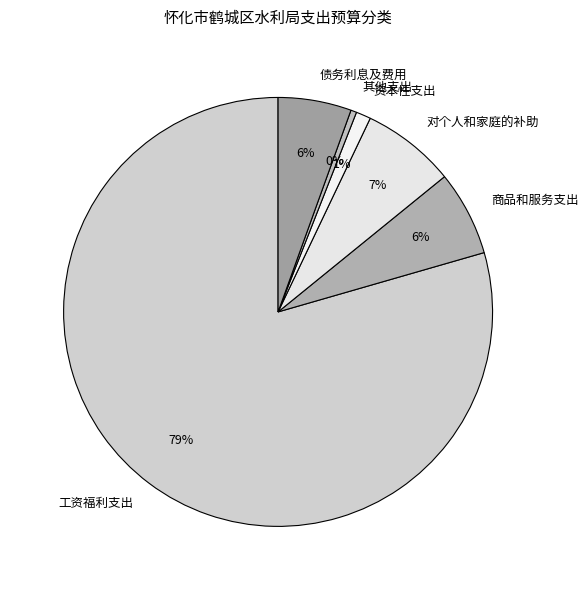

What is the largest slice in the pie chart?

工资福利支出